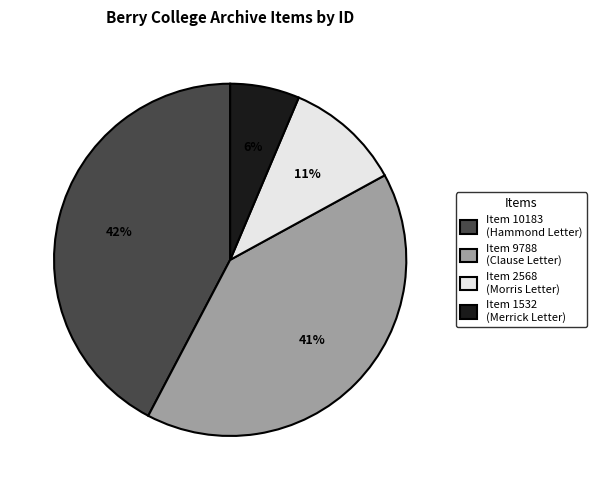

Which slice is the largest?

Item 10183 (Hammond Letter)